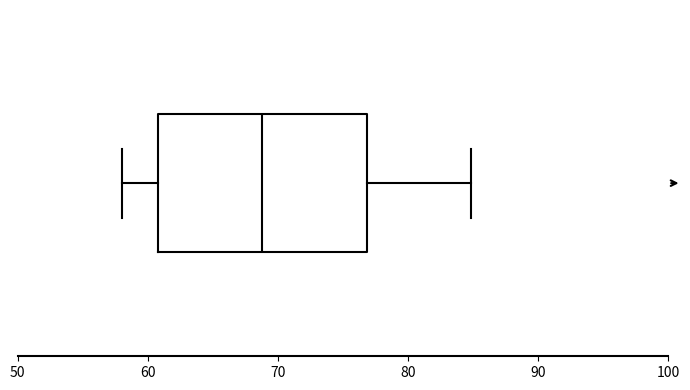

Where does the left whisker of the box end on the x-axis? The values are not printed on the chart, so give them approximately, as read against the axis.

58